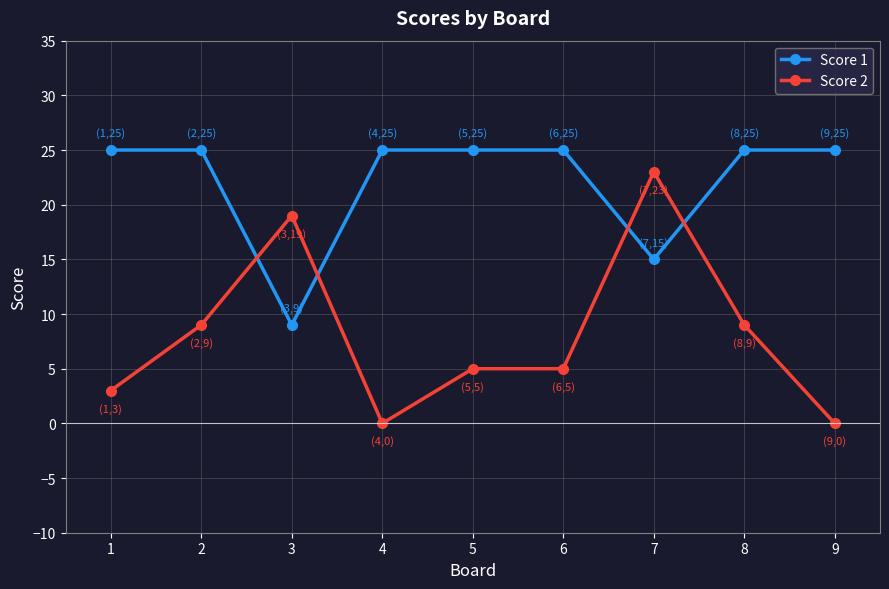

What is the difference between the maximum and minimum values in the Score 1 series?

16